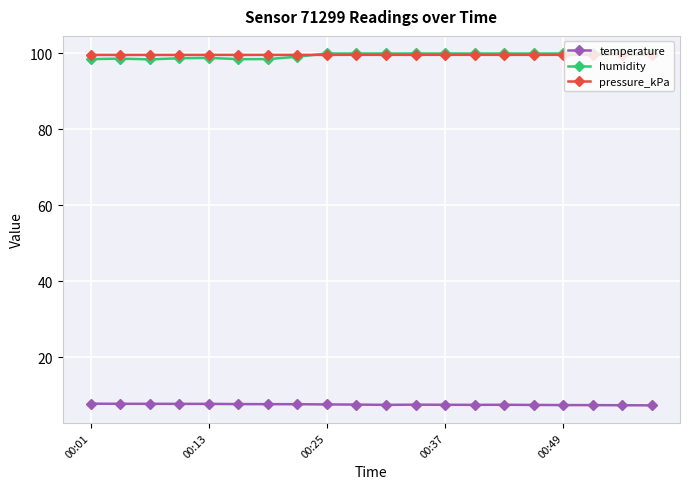

What is the sum of all pressure_kPa values?

1992.8